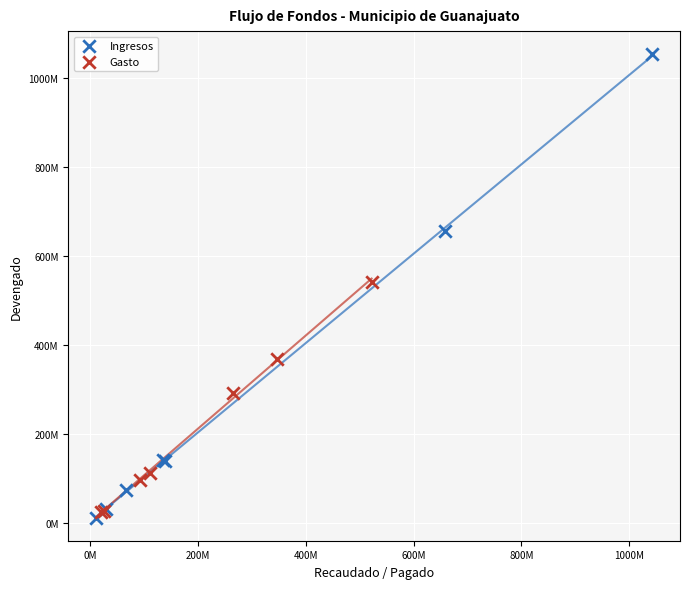

What are all the series names shown in the legend?

Ingresos, Gasto